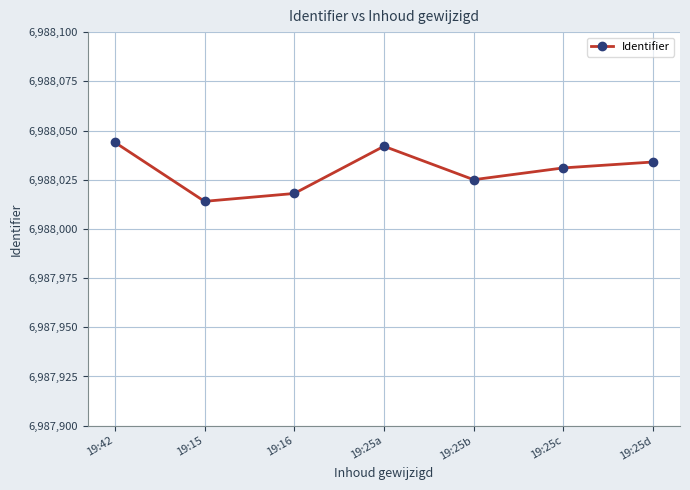

List the labels in order of value, largest first.

19:42, 19:25a, 19:25d, 19:25c, 19:25b, 19:16, 19:15